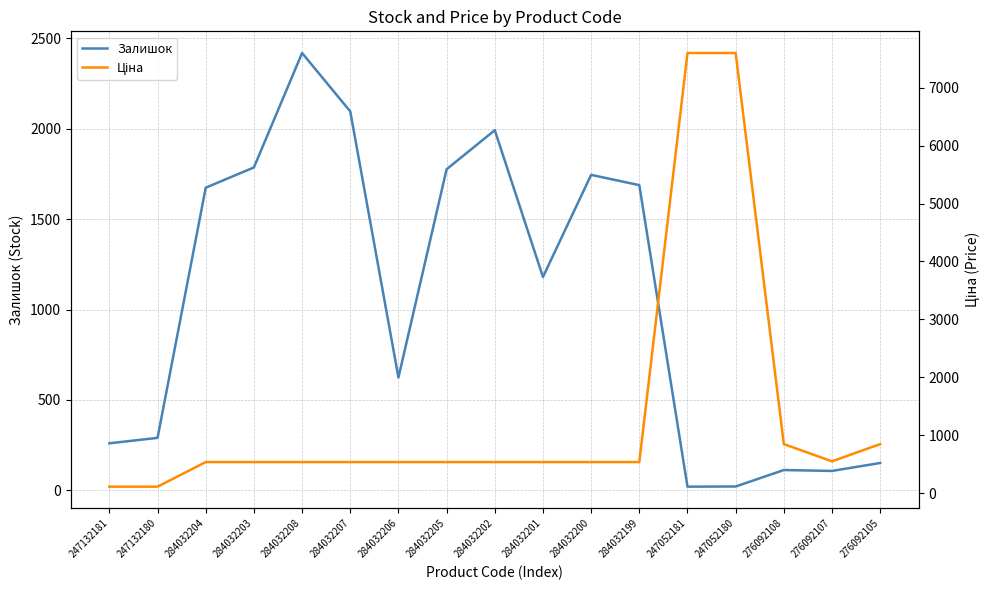

How many distinct data groups are displayed?

2